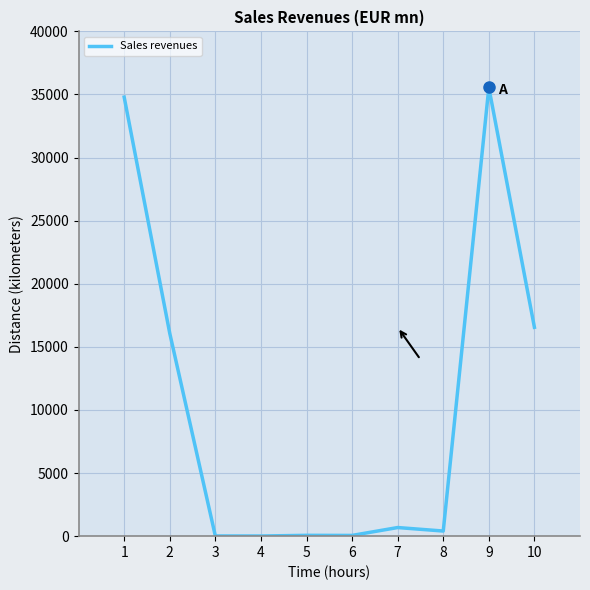

What is the maximum value shown in the chart?

35555